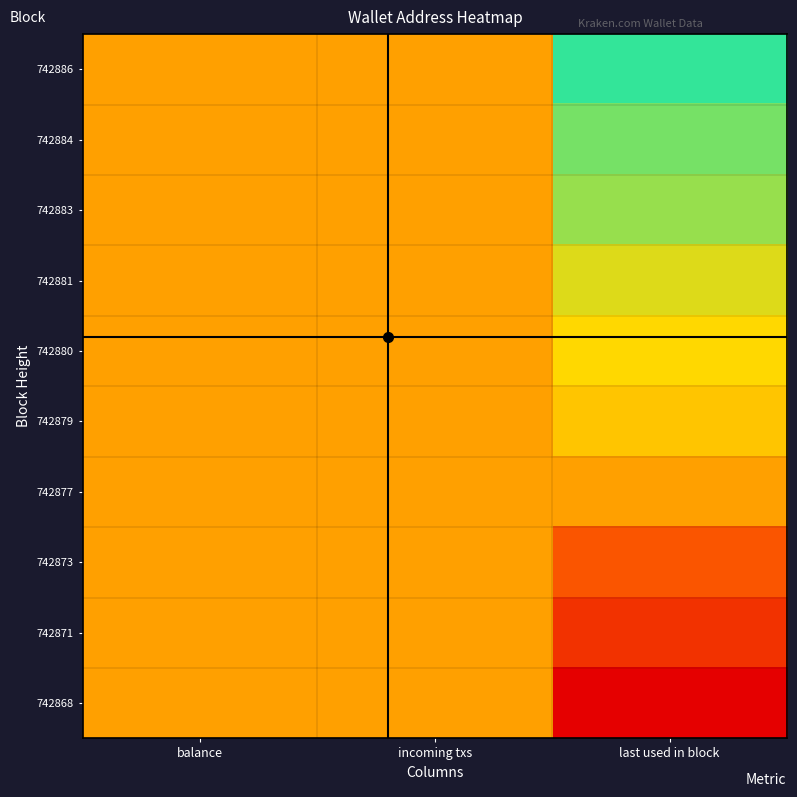

Which category has the highest value across all series?

last used in block